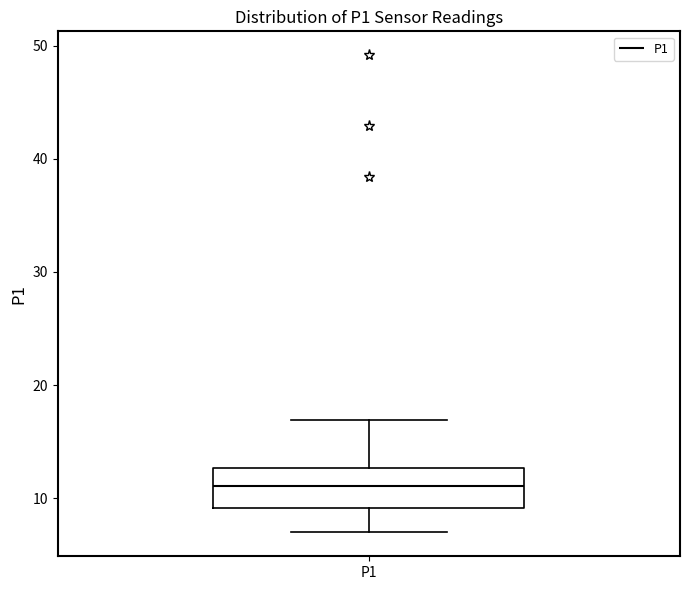

Read this box plot against the y-axis: the position of the median line, the range covered by the box, and the ends of both whiskers. The values are not printed on the chart, so give them approximately, as read against the axis.

median 11, box 9 to 13, whiskers 7 to 17